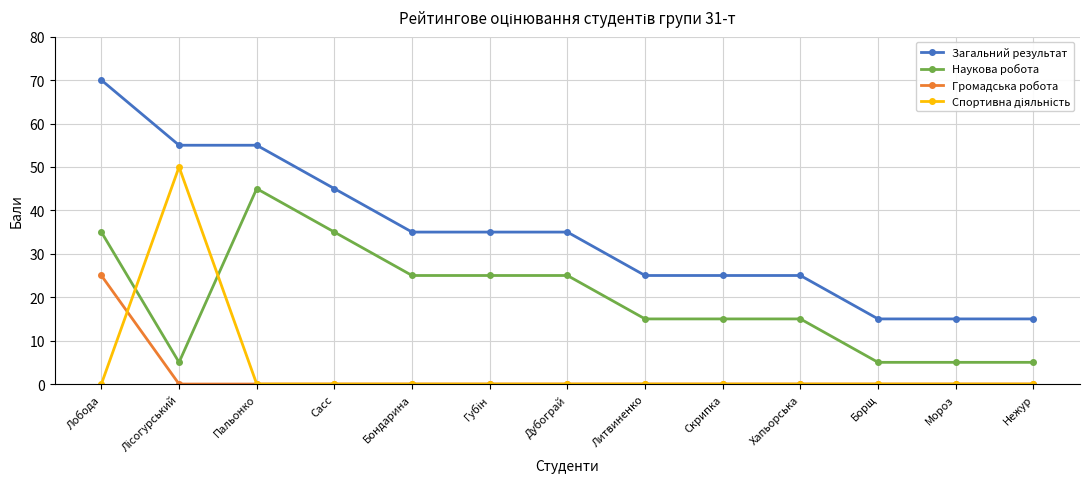

How many values in the Загальний результат series are below 35?

6